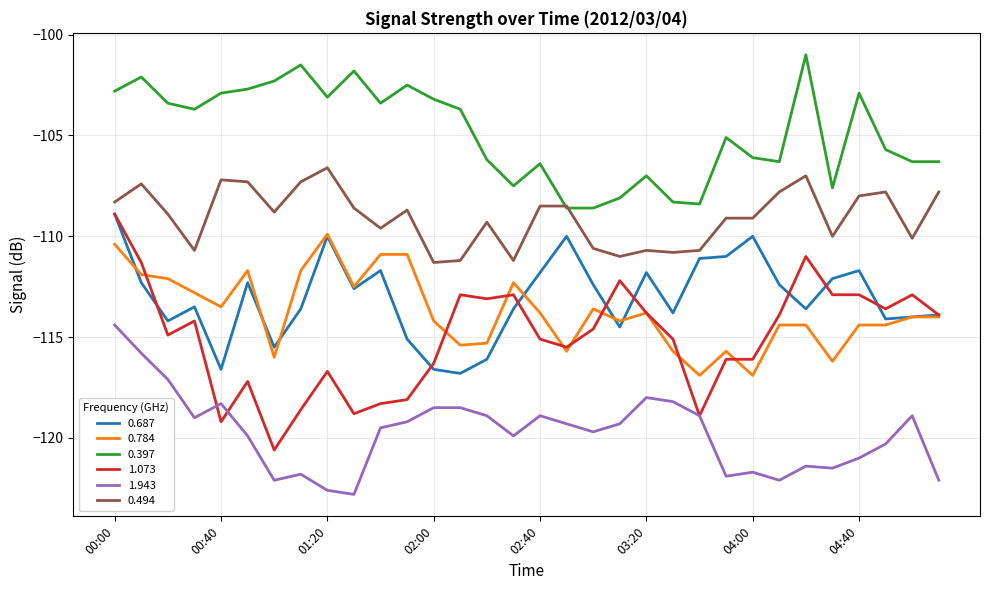

Which series has the largest total across all categories?

0.397